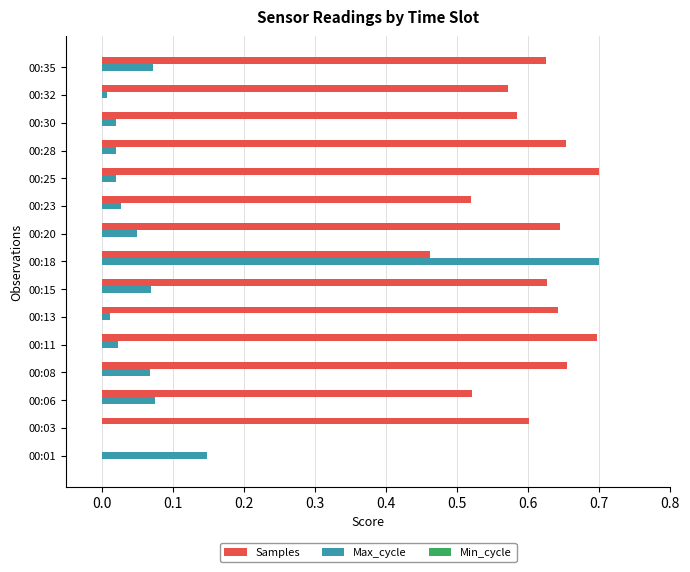

What is the sum of all Max_cycle values?

1.3